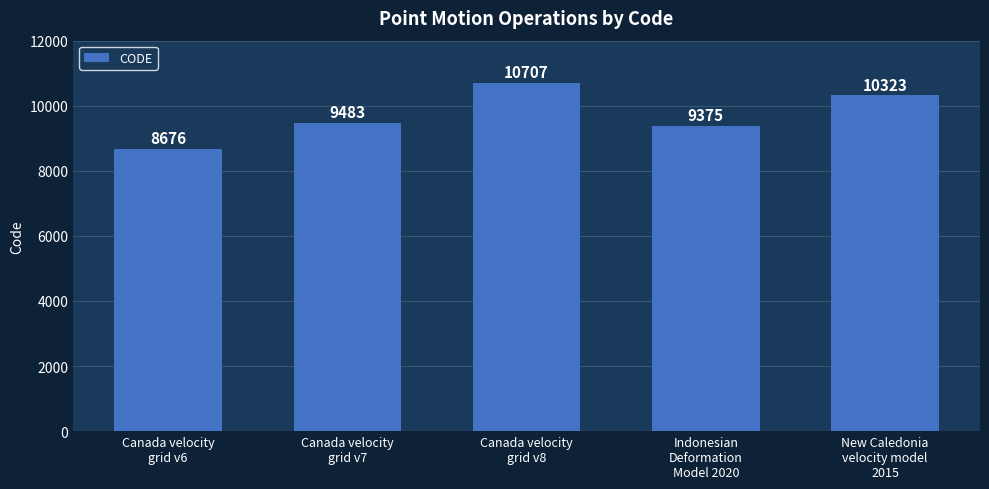

Reading left to right, extract all data points from this chart.

8676	9483	10707	9375	10323